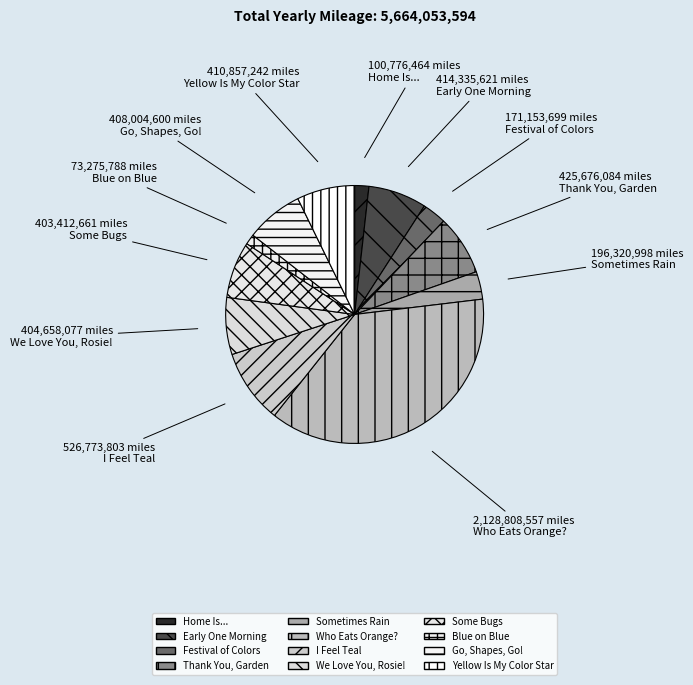

Is it true that Early One Morning is 7% of the pie?

True